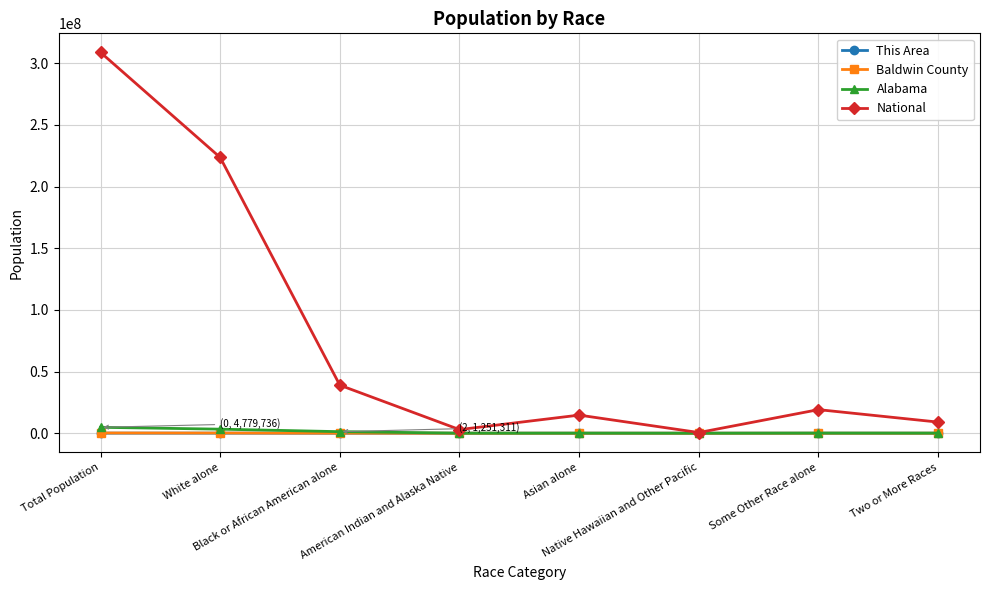

Which series has the largest total across all categories?

National